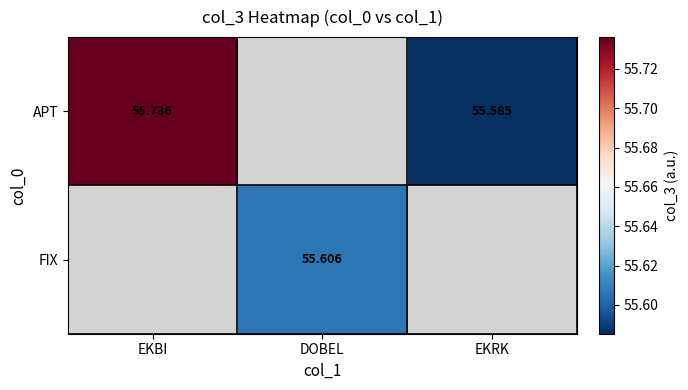

How many data points in FIX are above 55?

1